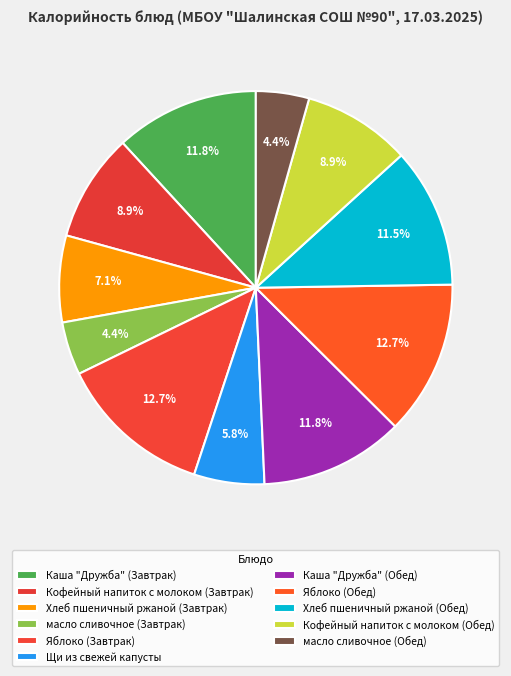

To the nearest percent, what is the difference between the largest and smallest slice percentages?

8%